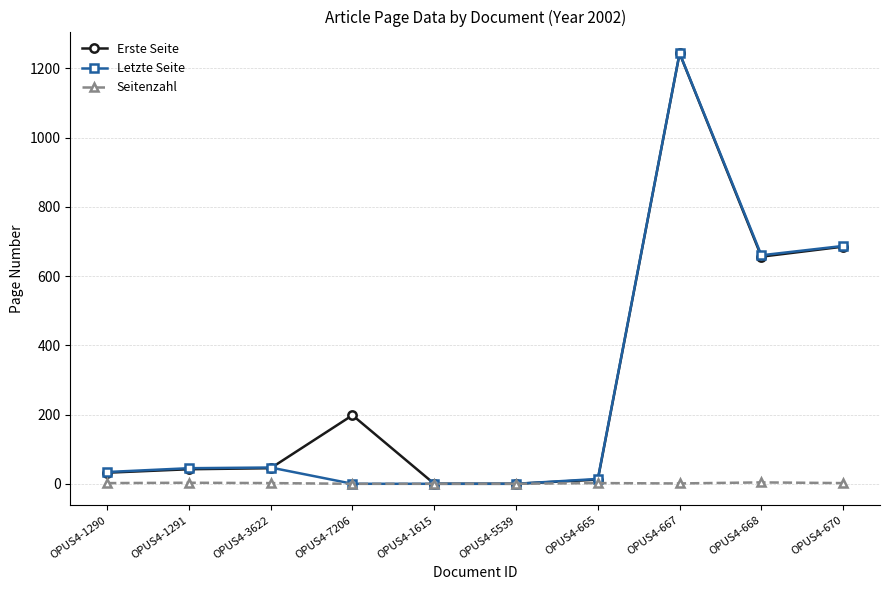

True or false: Letzte Seite has more than 1 points higher than both neighbors.

True